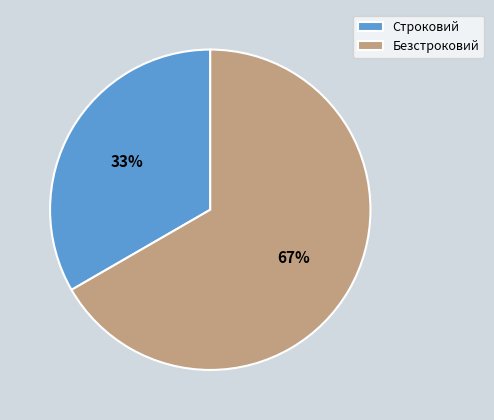

How many segments does this pie chart have?

2